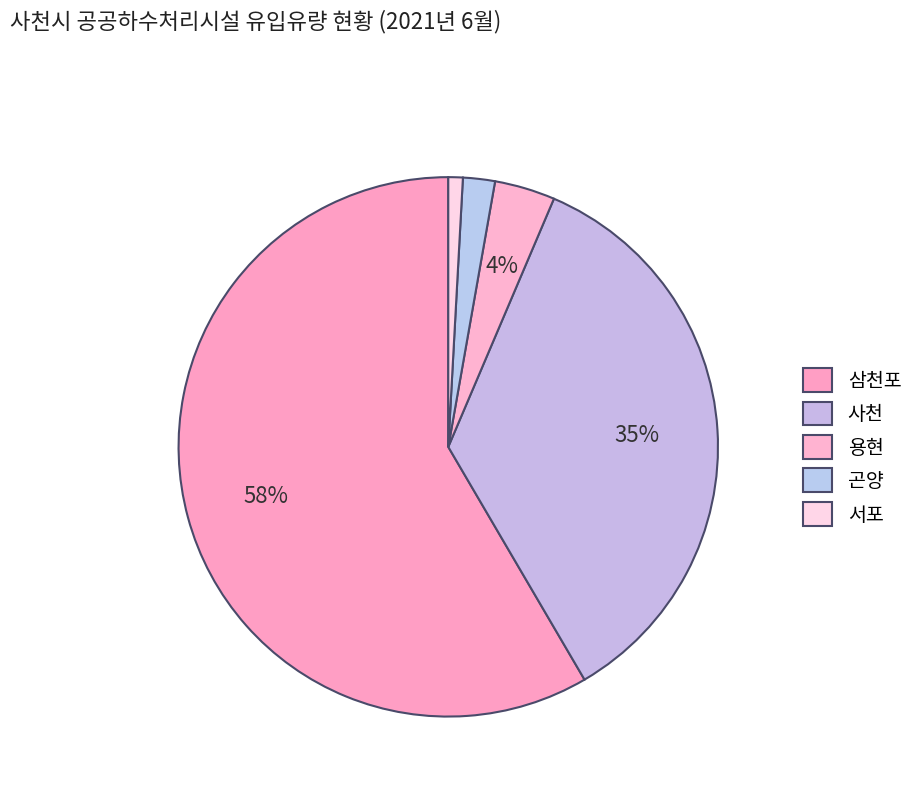

What is the change in value from 사천 to 용현?

-17273.2